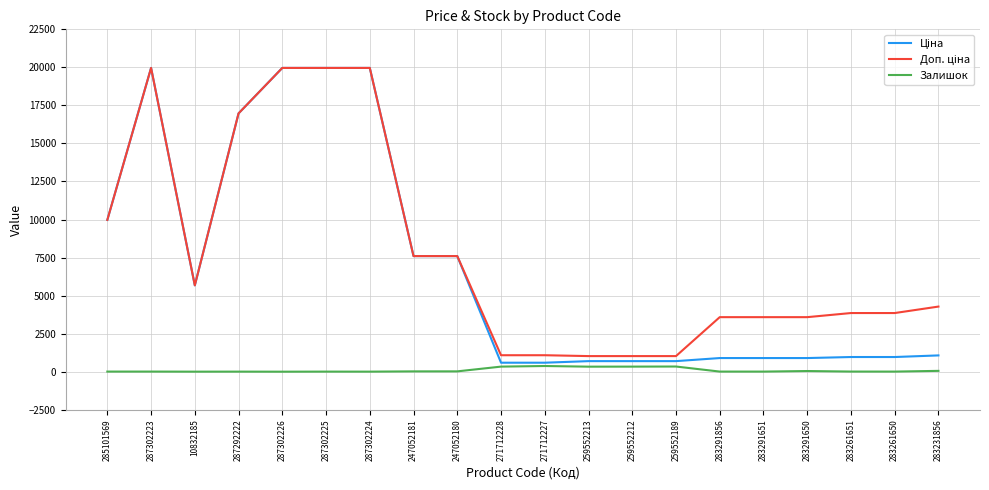

What is the greatest value displayed?

19964.2